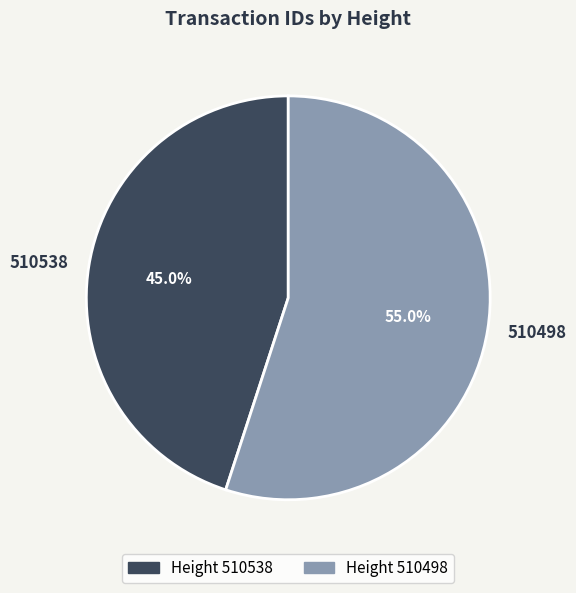

Is 510538 the majority of the pie?

No